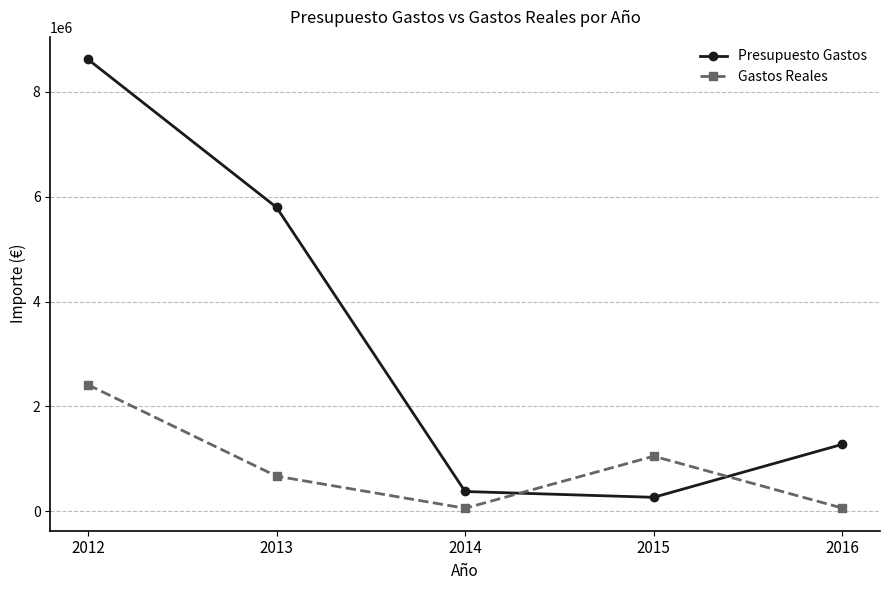

Which series has the largest total across all categories?

Presupuesto Gastos